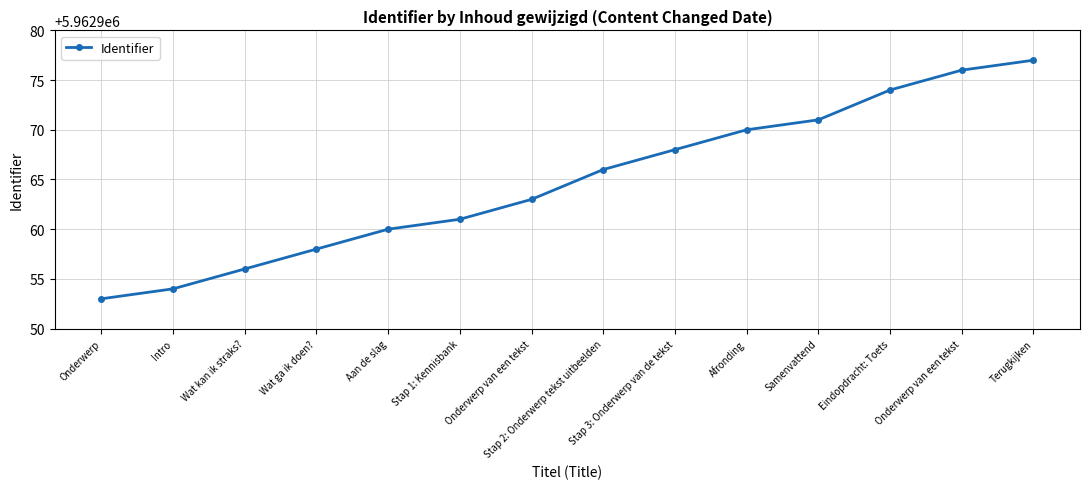

Rank the categories by value from highest to lowest.

Terugkijken, Onderwerp van een tekst, Eindopdracht: Toets, Samenvattend, Afronding, Stap 3: Onderwerp van de tekst, Stap 2: Onderwerp tekst uitbeelden, Onderwerp van een tekst, Stap 1: Kennisbank, Aan de slag, Wat ga ik doen?, Wat kan ik straks?, Intro, Onderwerp